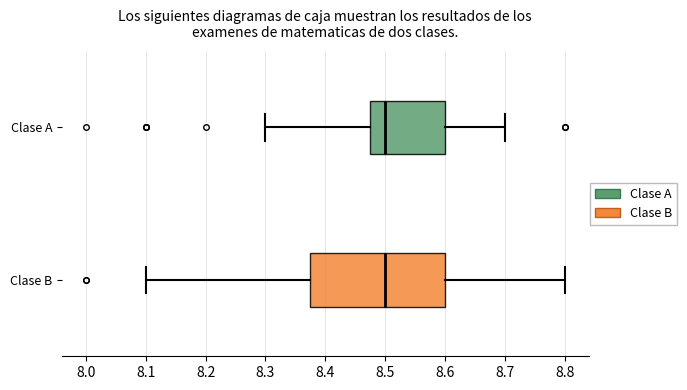

Where does the median line of the box for Clase A sit on the x-axis? The values are not printed on the chart, so give them approximately, as read against the axis.

8.50